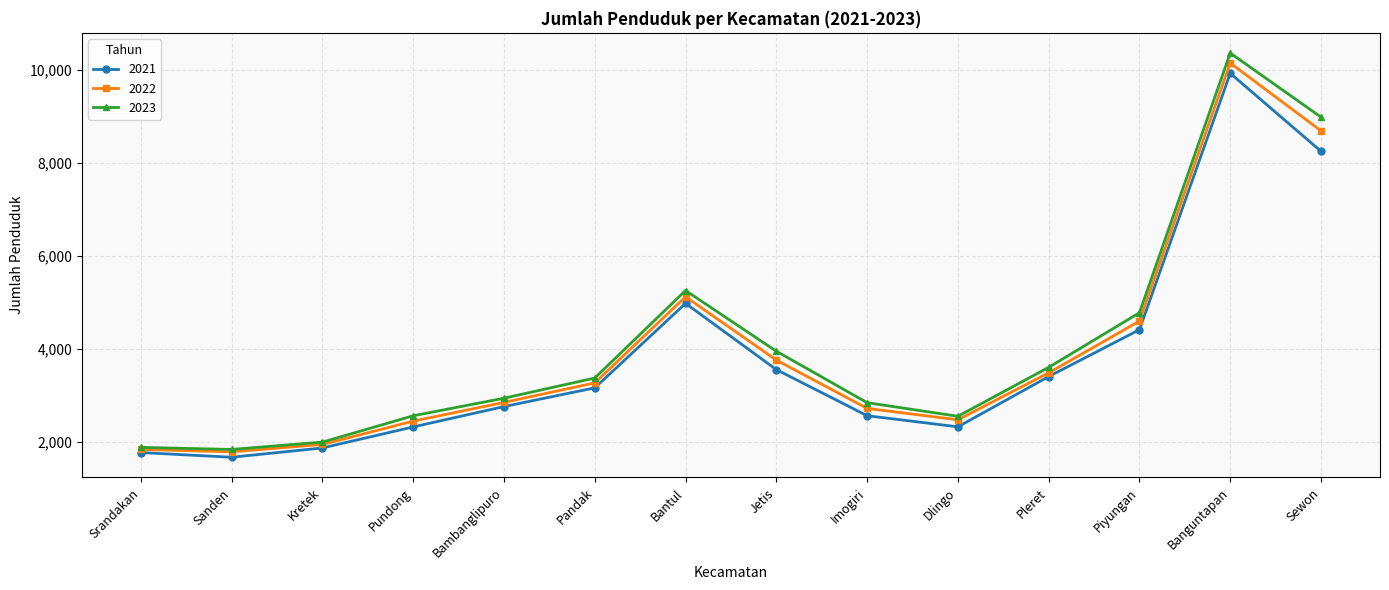

The value of 2023 at Banguntapan is 10370. True or false?

True